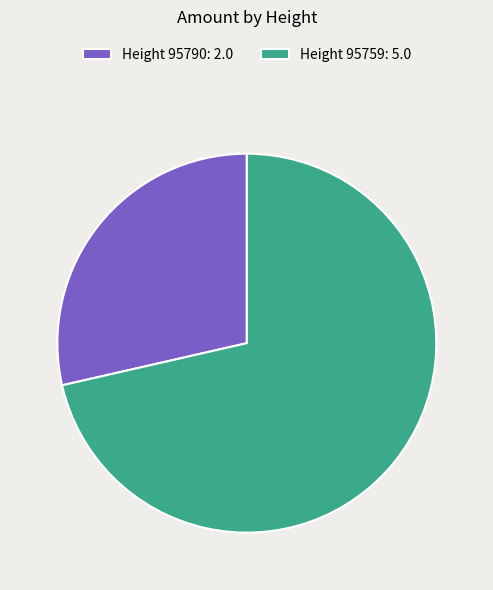

Which slice is the largest?

Height 95759: 5.0